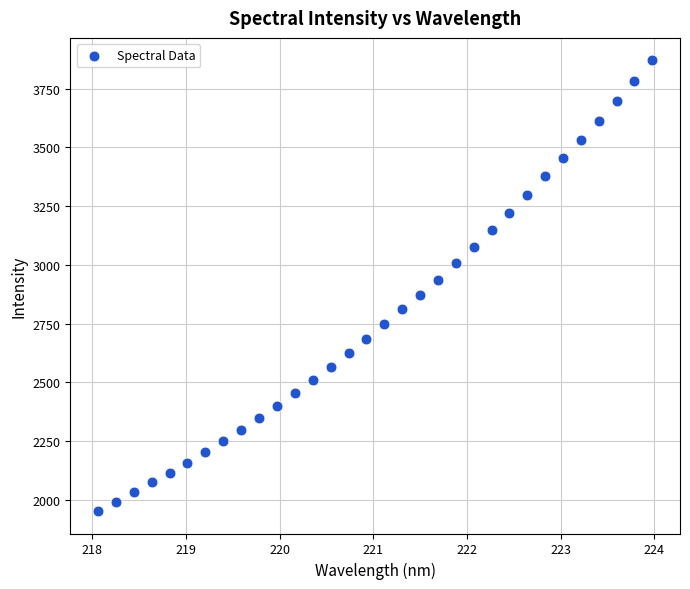

What is the range of X values (max minus min)?

5.9